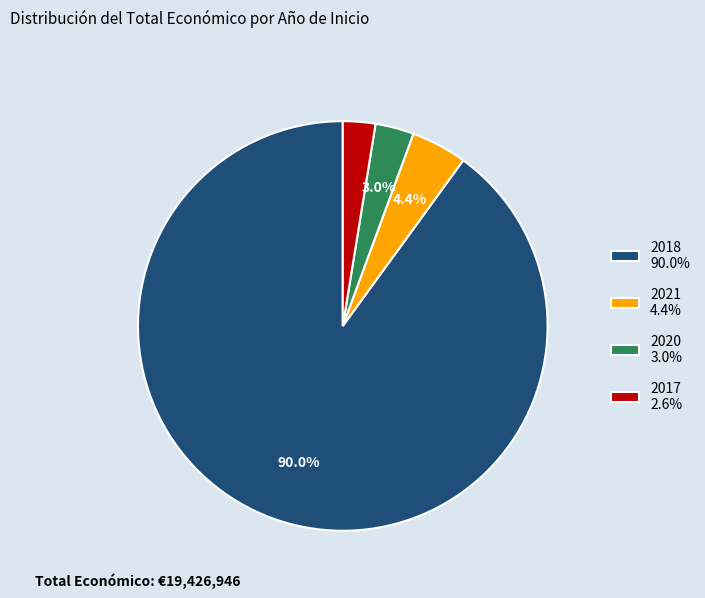

How many slices are in this pie chart?

4